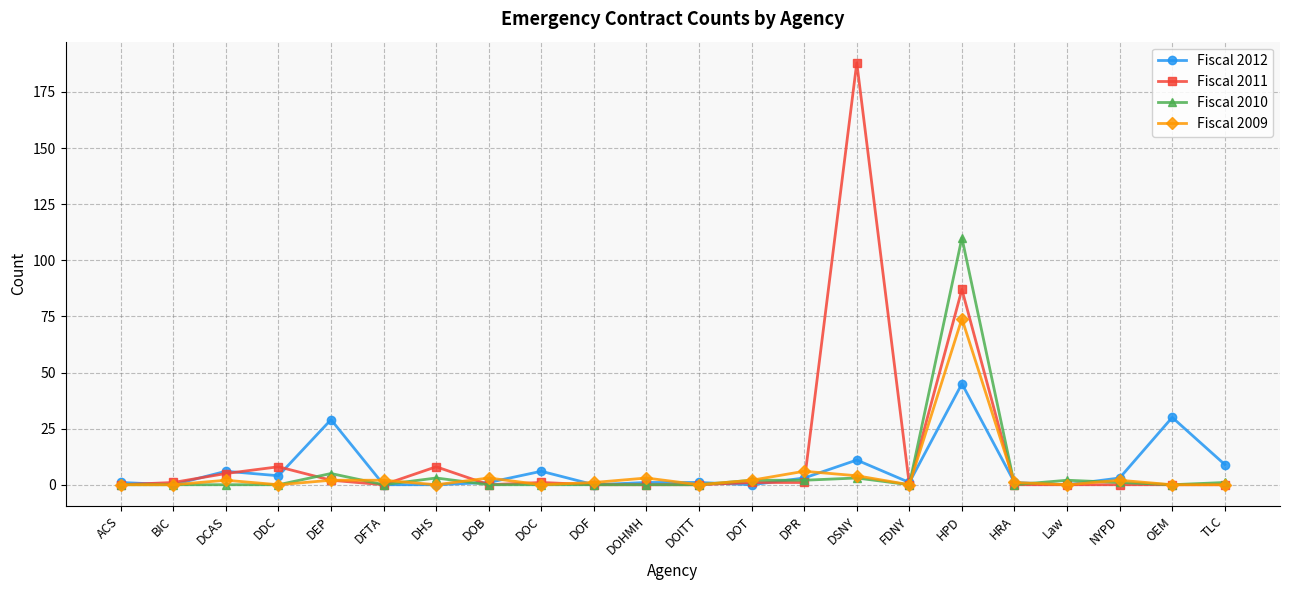

How many distinct data groups are displayed?

4